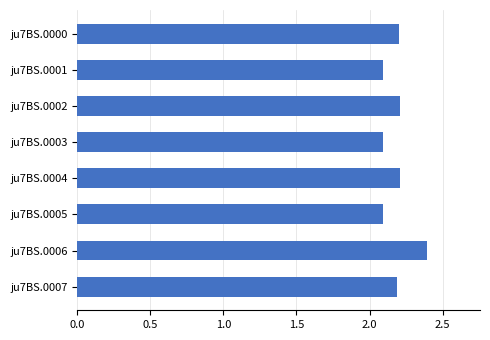

Reading top to bottom, what are all the values shown in this chart?

ju7BS.0000=2.2	ju7BS.0001=2.1	ju7BS.0002=2.2	ju7BS.0003=2.1	ju7BS.0004=2.2	ju7BS.0005=2.1	ju7BS.0006=2.4	ju7BS.0007=2.2